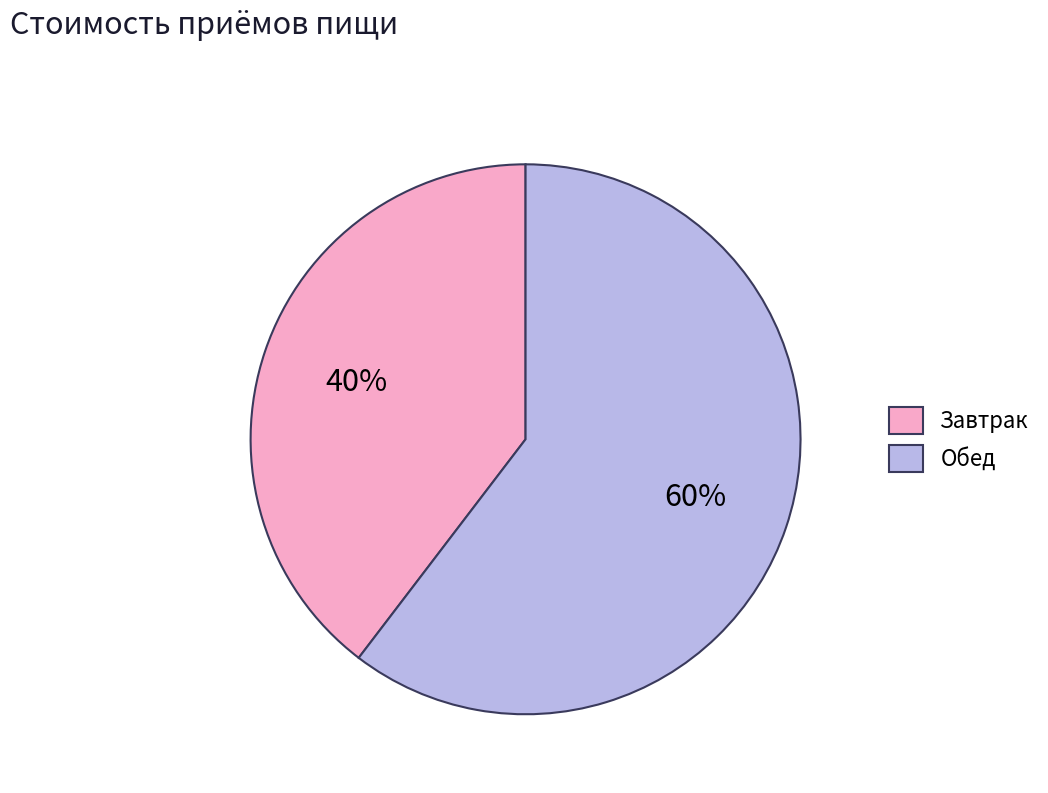

To the nearest percent, what percentage of the pie is Завтрак?

40%